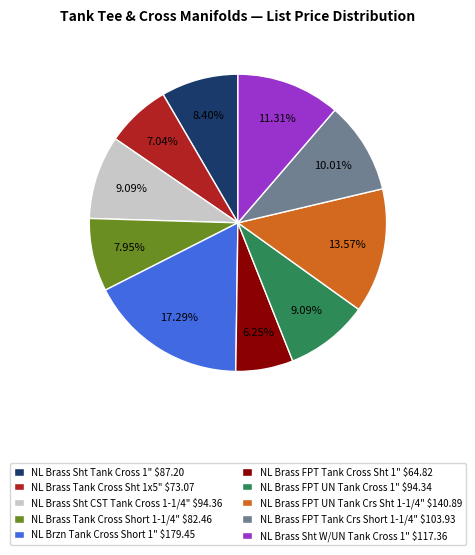

How many slices are in this pie chart?

10